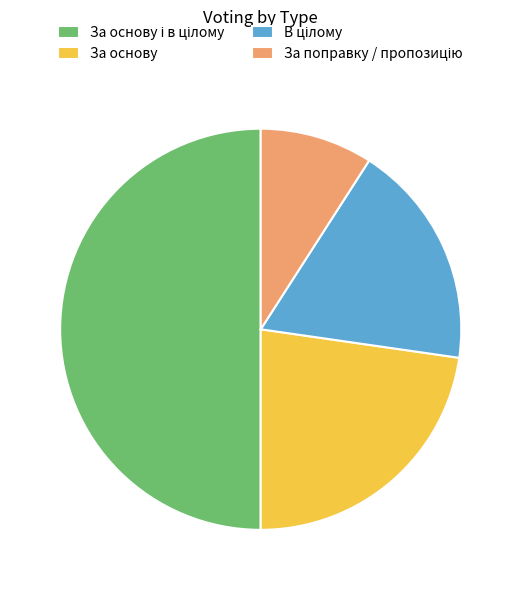

True or false: За основу accounts for 23% of the total.

True